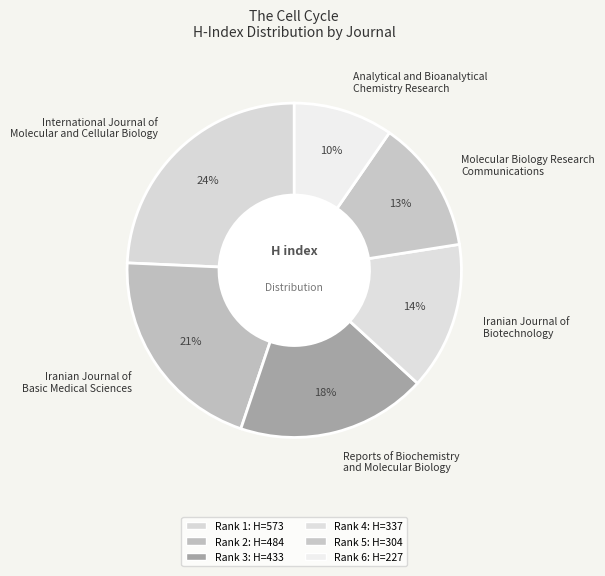

Is the sum of Reports of Biochemistry and Molecular Biology and Molecular Biology Research Communications greater than half?

No